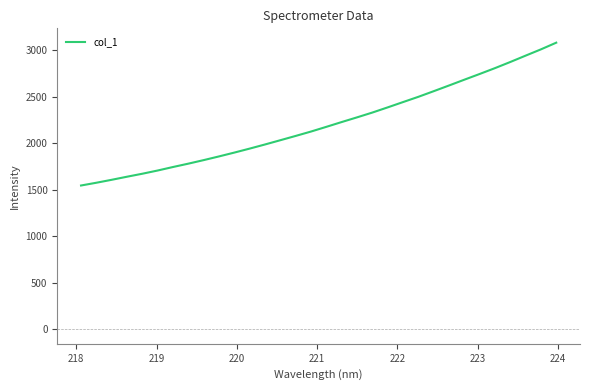

What is the greatest value displayed?

3081.1